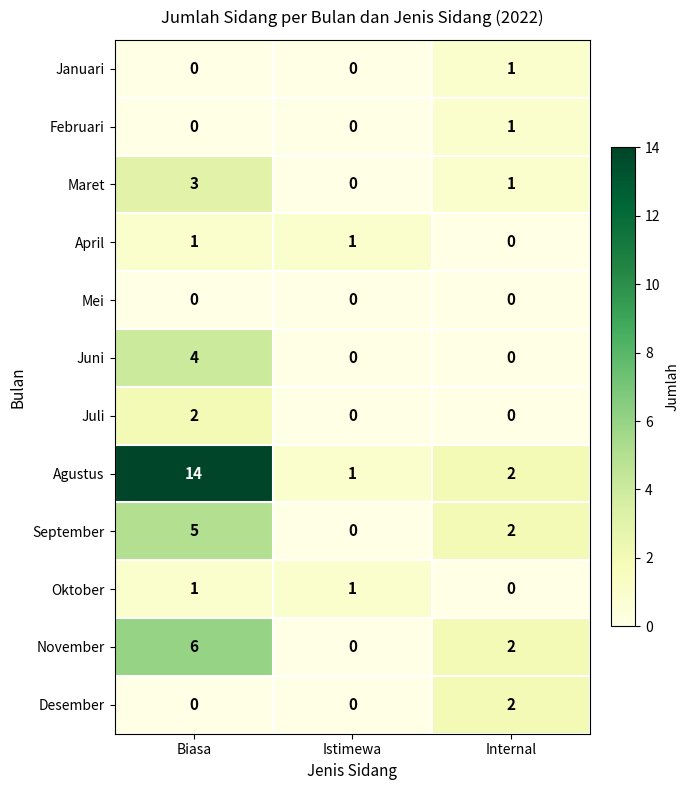

Where does the Maret series first go above 1?

Biasa